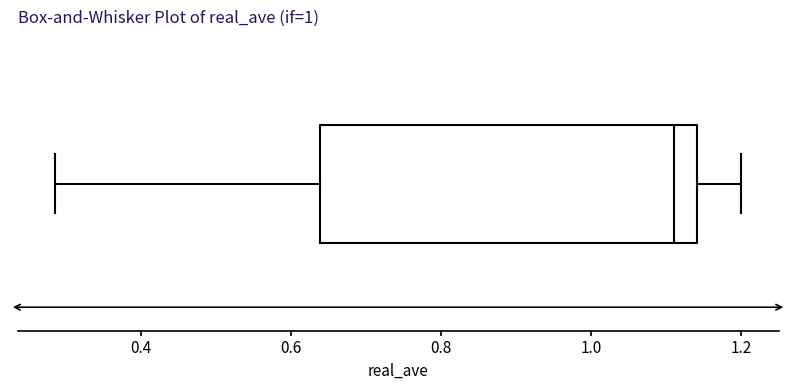

Read this box plot against the x-axis: the position of the median line, the range covered by the box, and the ends of both whiskers. The values are not printed on the chart, so give them approximately, as read against the axis.

median 1.12, box 0.64 to 1.14, whiskers 0.28 to 1.20